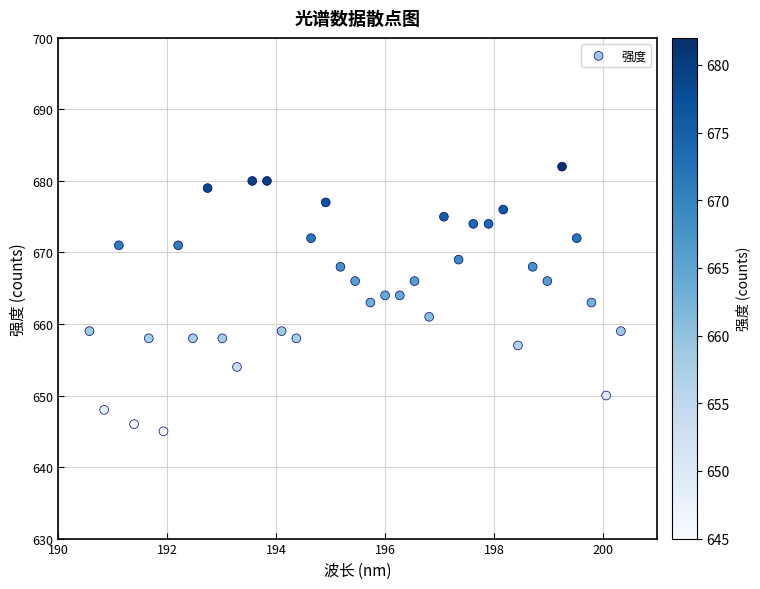

What is the range of Y values (max minus min)?

37